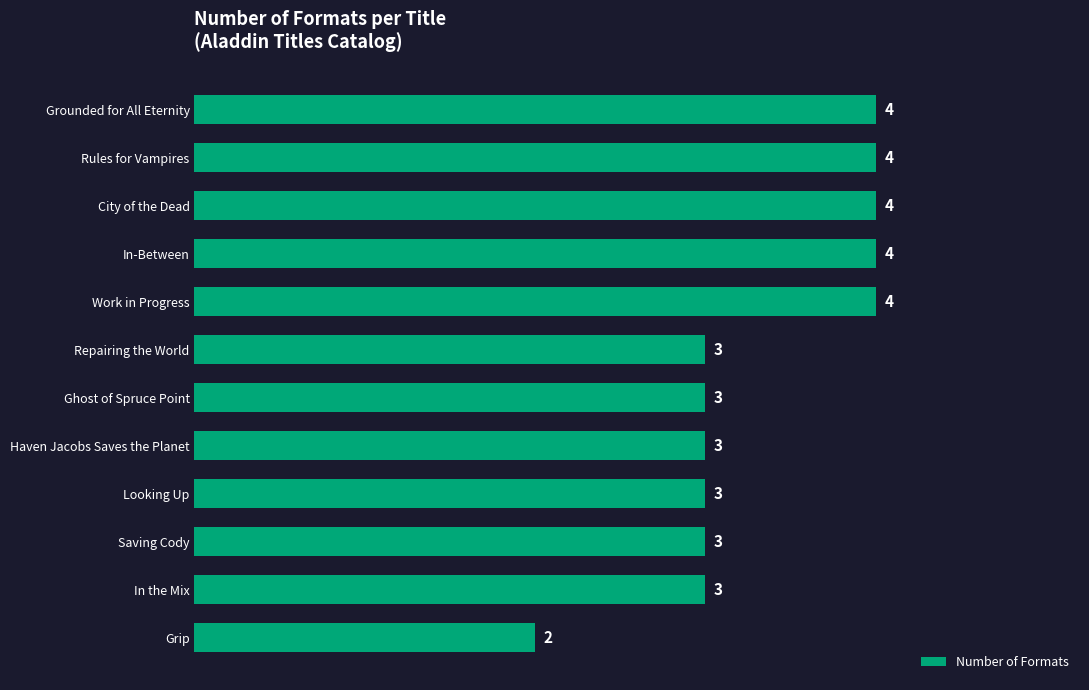

Which has a higher value, Work in Progress or Haven Jacobs Saves the Planet?

Work in Progress